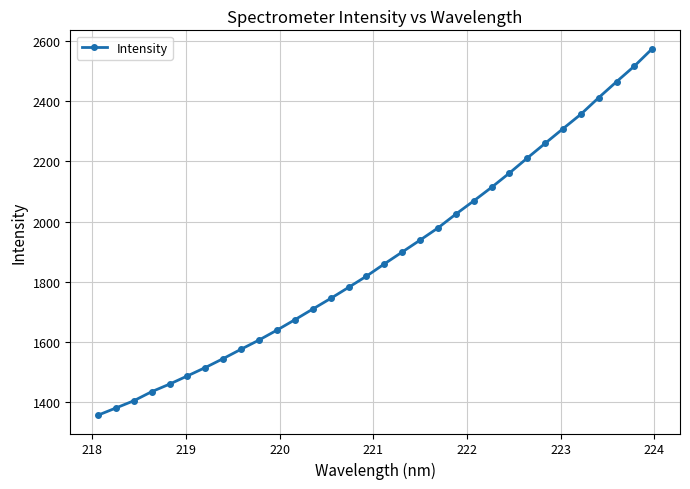

How many lines are shown in the chart?

1